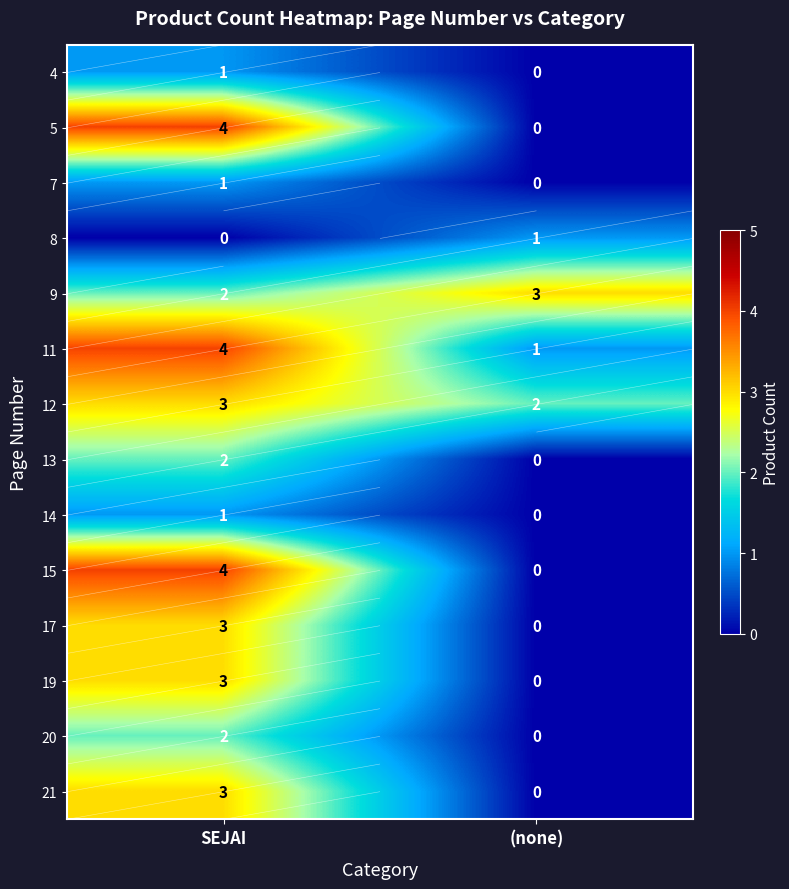

What is the total value across all series at (none)?

7